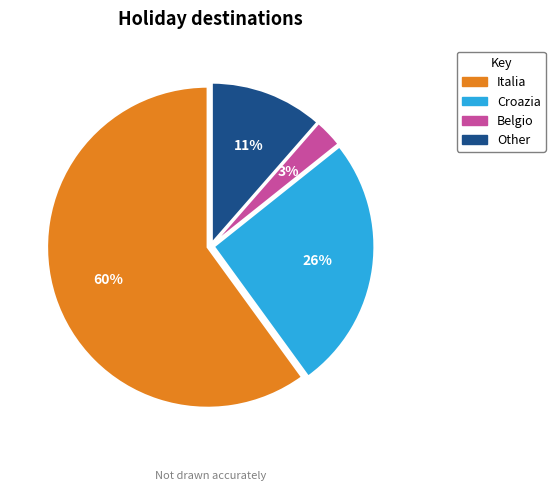

To the nearest percent, what is the difference between the Italia and Other slice percentages?

49%